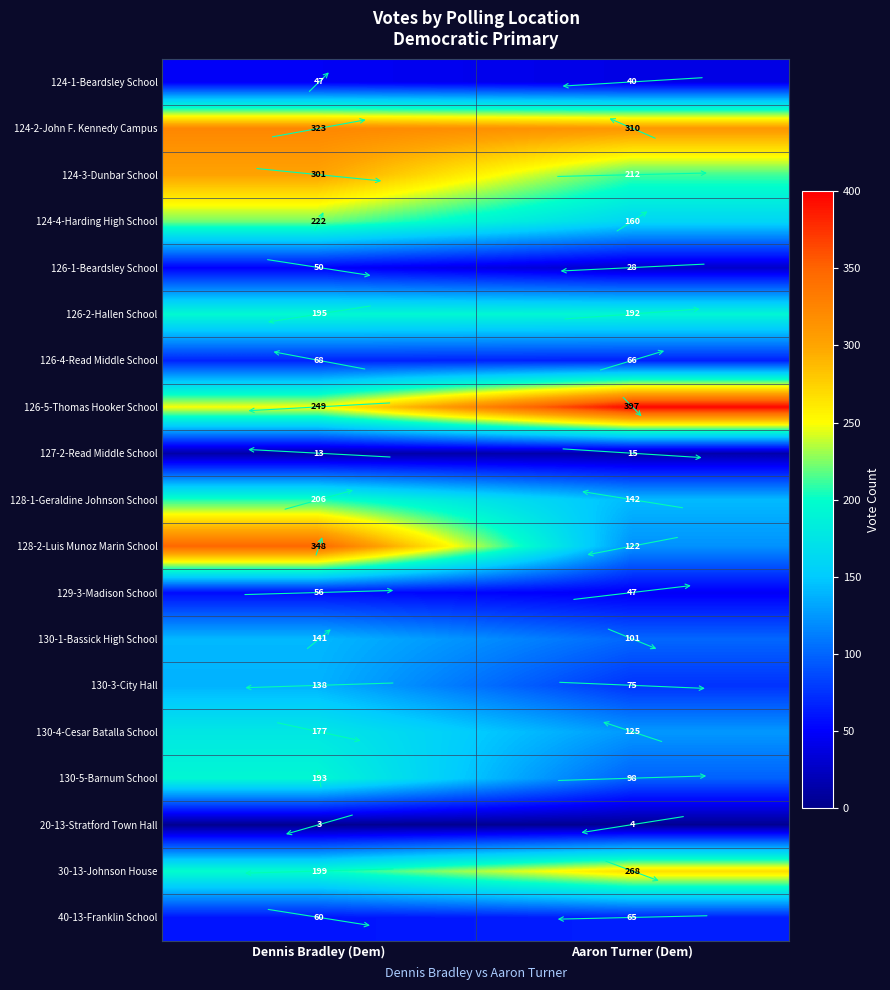

Is it true that 127-2-Read Middle School equals 19 at Dennis Bradley (Dem)?

False